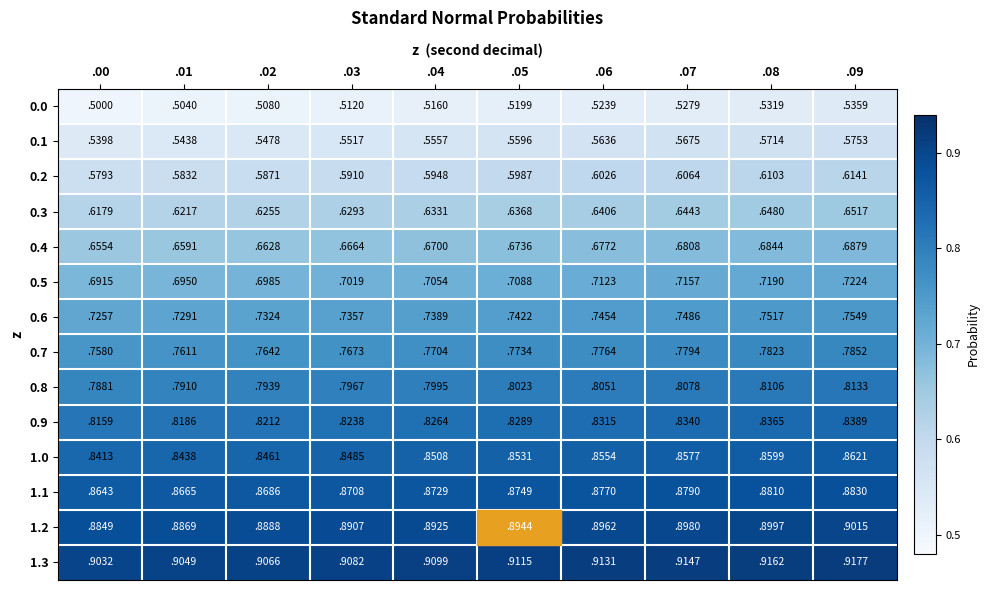

The 0.9 series shows 0.8 at .04. True or false?

True